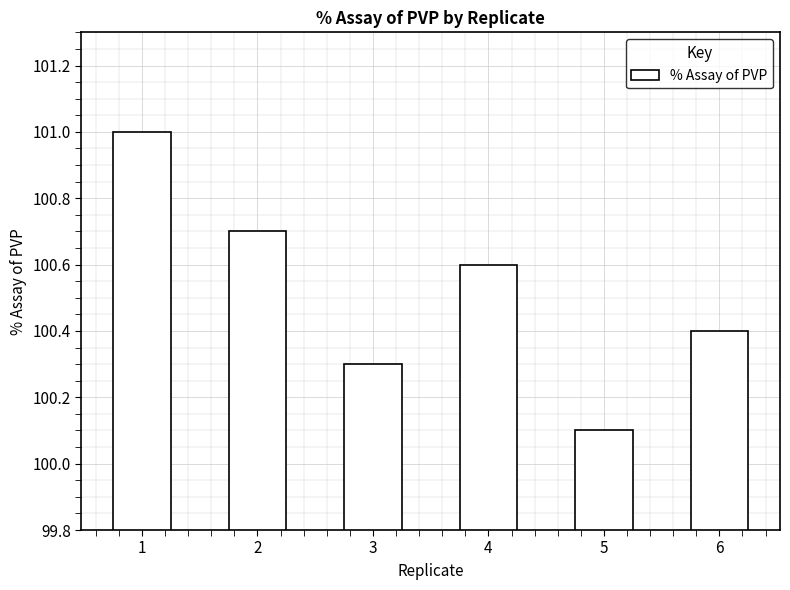

What is the sum of the values at 1 and 6?

201.4